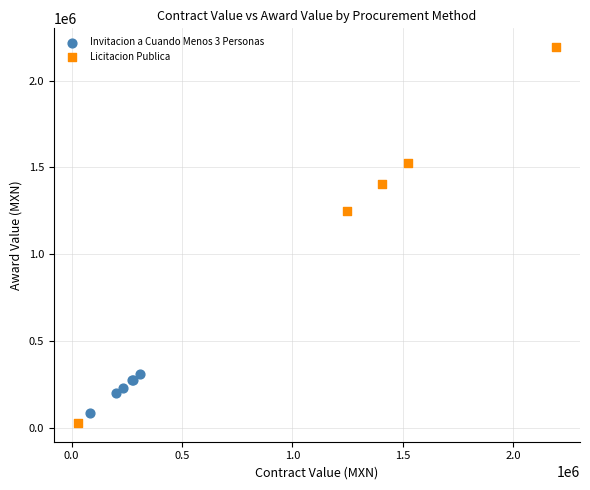

Which series has the largest Y range (max minus min)?

Licitacion Publica